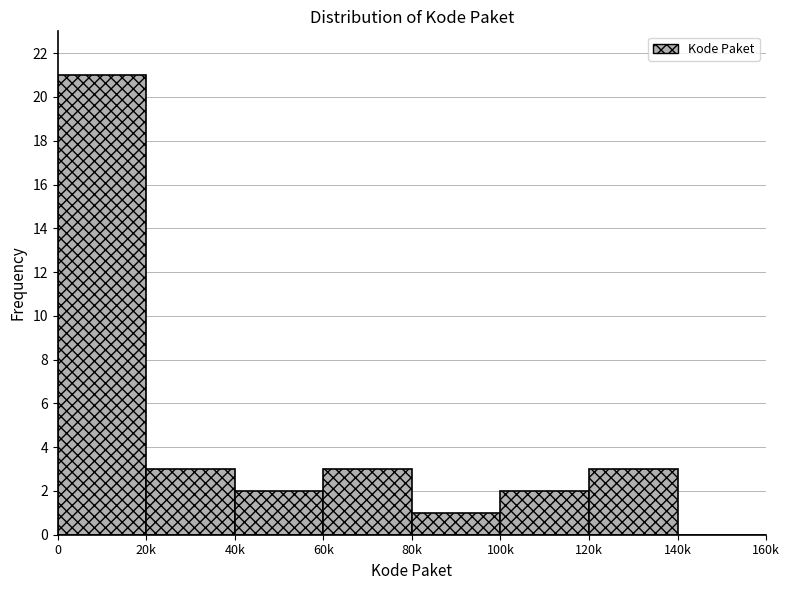

Reading left to right, extract all data points from this chart.

0=21	20k=3	40k=2	60k=3	80k=1	100k=2	120k=3	140k=0